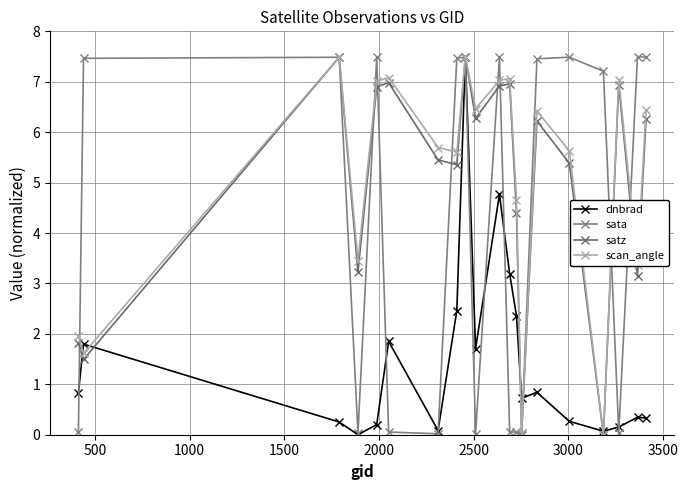

Is this an area chart (filled region under the line)?

No